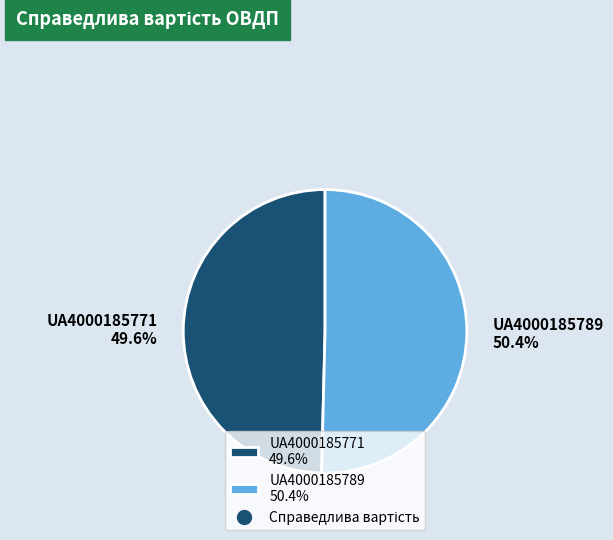

Which slice is the largest?

UA4000185789